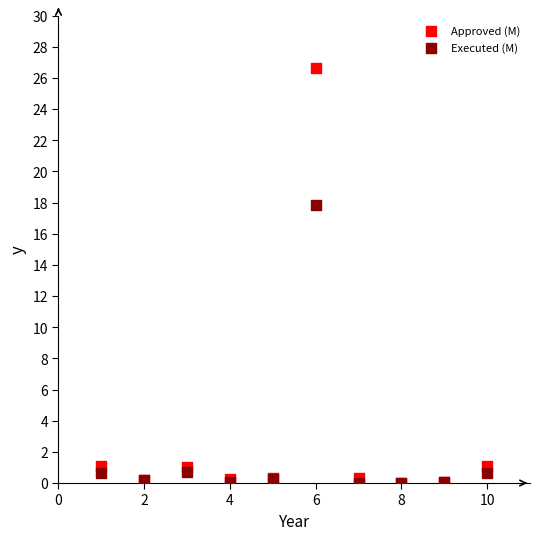

In the Approved (M) series, what Y value is closest to 13?

1.1